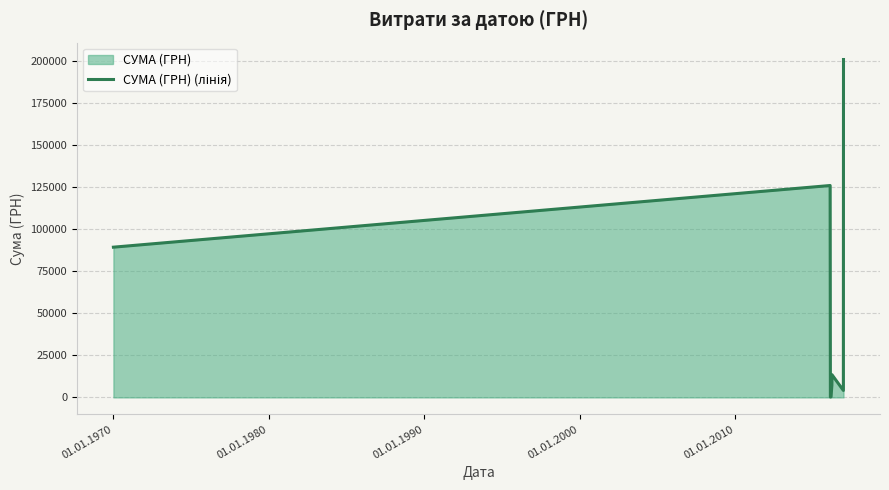

How many points are higher than both their immediate neighbors (excluding endpoints)?

2